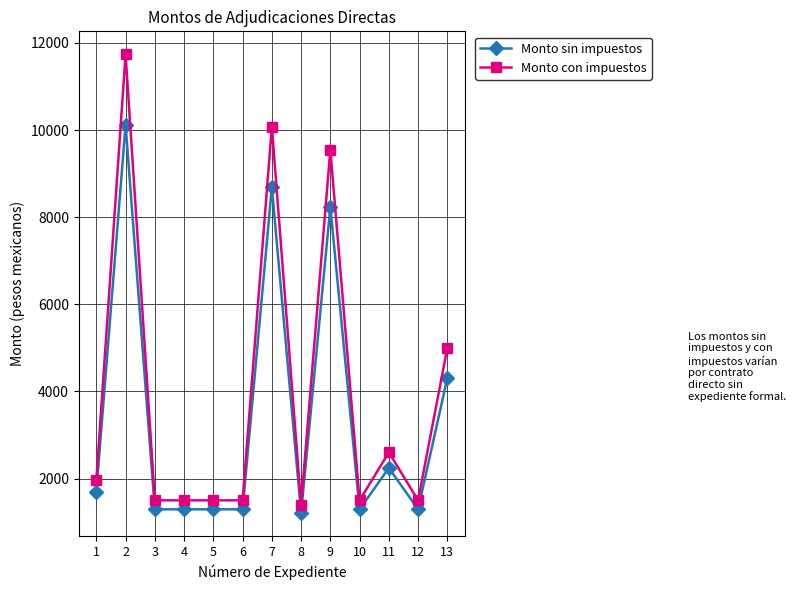

At how many categories does at least one series exceed 4590?

4